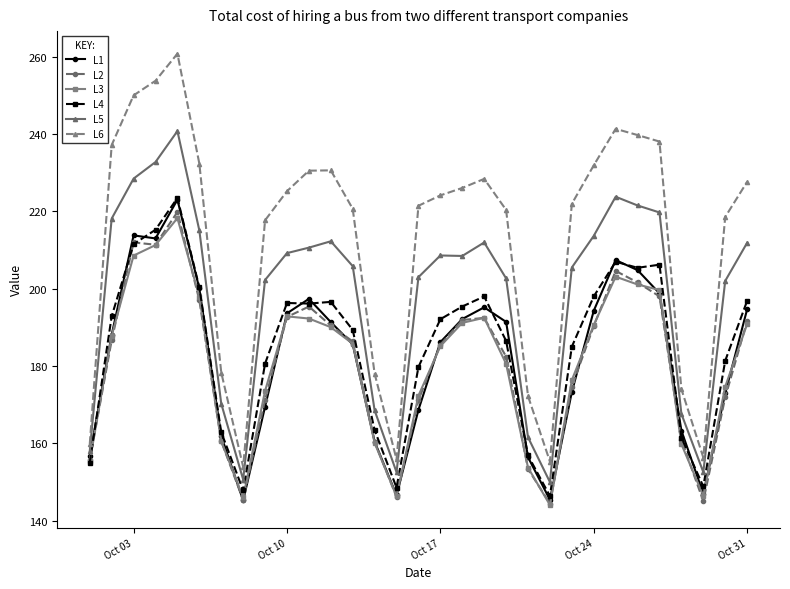

What is the value of the L3 point at the 31st from the left?

190.9